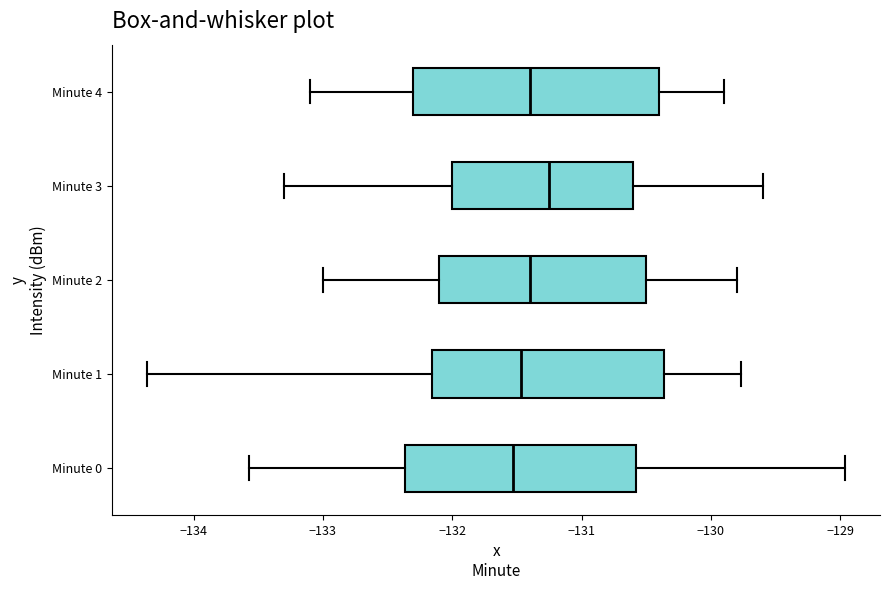

Where is the right edge of the box for Minute 3 on the x-axis? The values are not printed on the chart, so give them approximately, as read against the axis.

-130.6